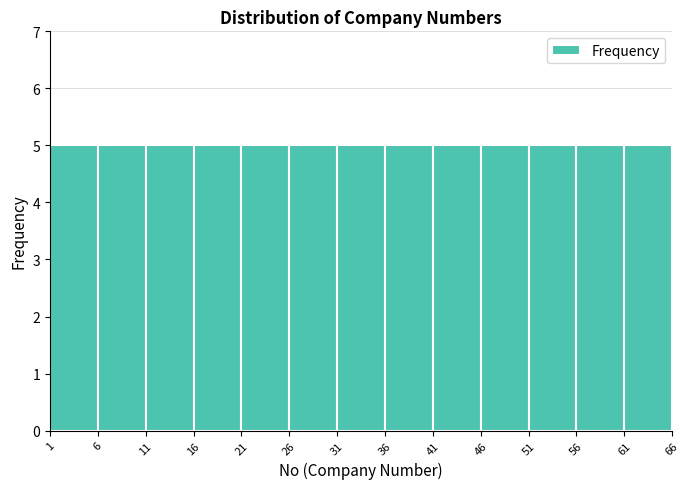

Reading left to right, list every bar in this chart as the range it spans on the x-axis followed by its height. The values are not printed on the chart, so give them approximately, as read against the axis.

1 to 6: 5
6 to 11: 5
11 to 16: 5
16 to 21: 5
21 to 26: 5
26 to 31: 5
31 to 36: 5
36 to 41: 5
41 to 46: 5
46 to 51: 5
51 to 56: 5
56 to 61: 5
61 to 66: 5